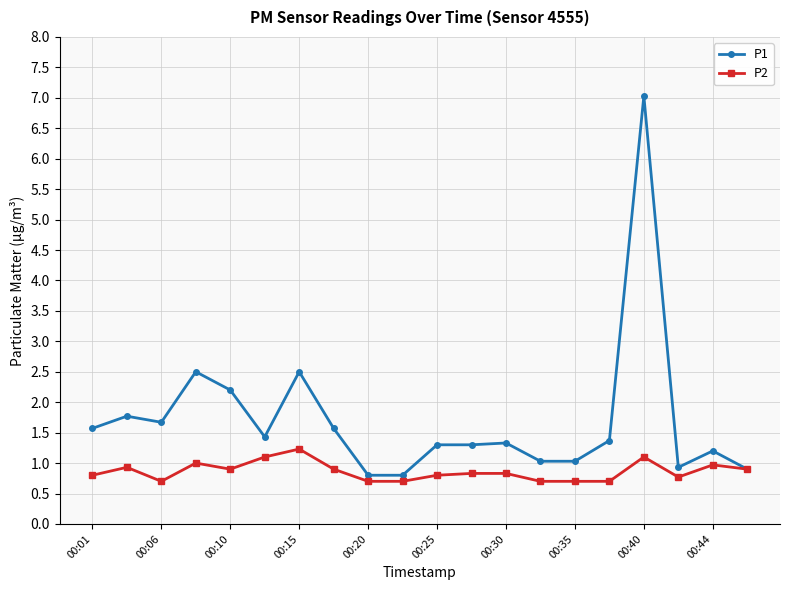

What is the value of the P2 point at the 1st from the left?

0.8